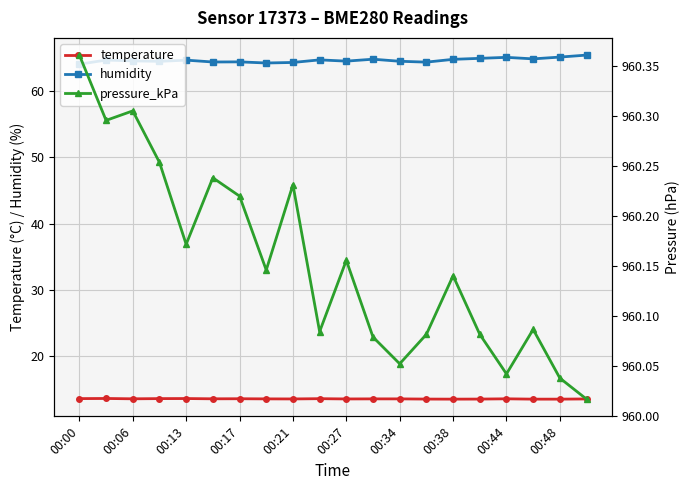

True or false: humidity and temperature cross at least once.

False